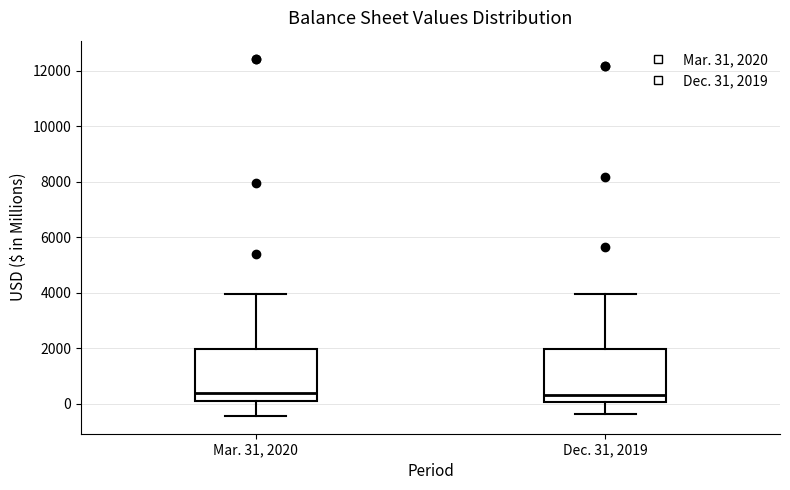

Reading left to right, transcribe this box plot: for each box, give where its median line is, the range the box spans, and where its two whiskers end, as read against the y-axis. The values are not printed on the chart, so give them approximately, as read against the axis.

Mar. 31, 2020: median 400, box 0 to 2000, whiskers -400 to 4000
Dec. 31, 2019: median 200, box 0 to 2000, whiskers -400 to 4000